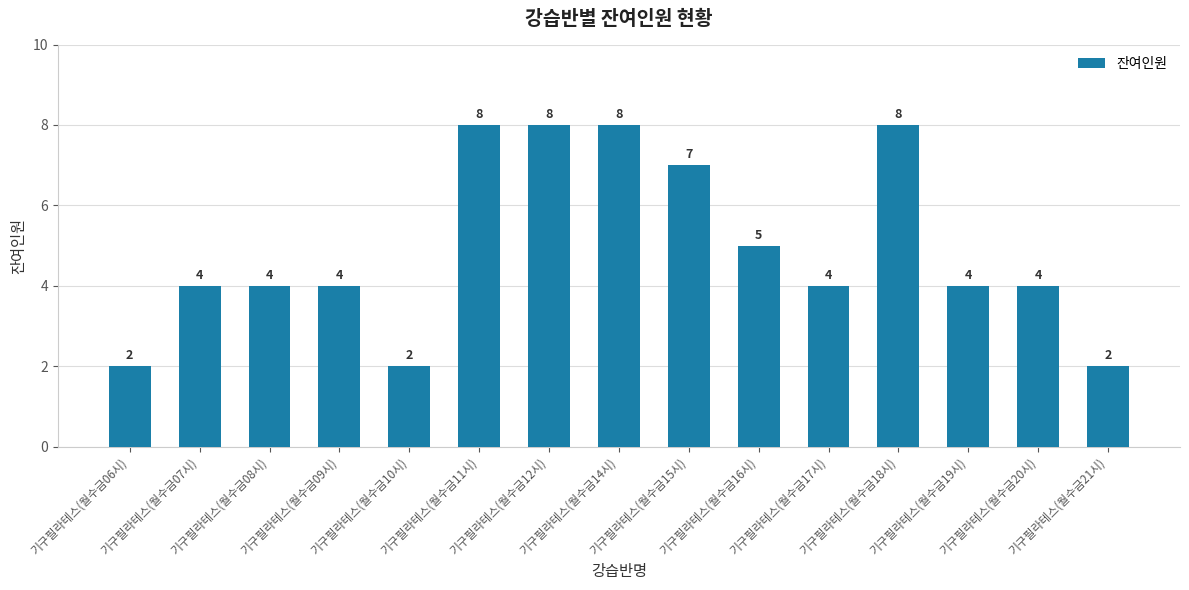

What is the greatest value displayed?

8